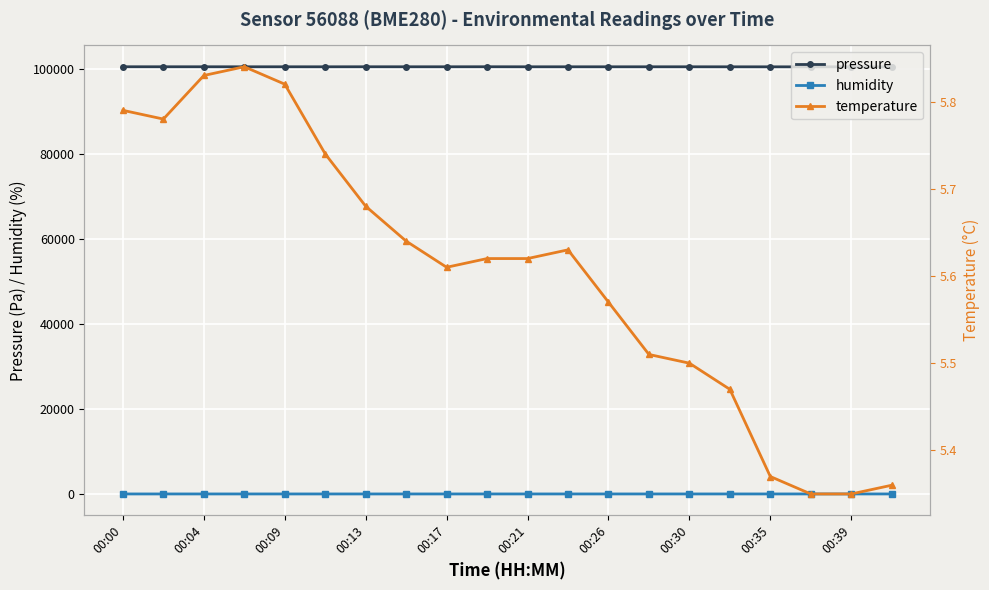

How many data points does each series have?

20